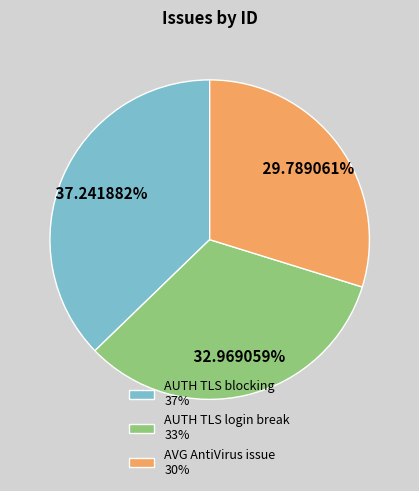

Combined, do AUTH TLS login break 33% and AUTH TLS blocking 37% account for over 50%?

Yes